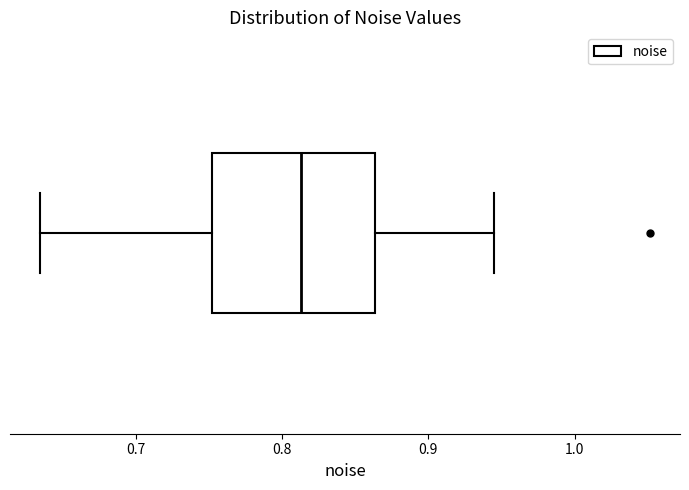

Read this box plot against the x-axis: the position of the median line, the range covered by the box, and the ends of both whiskers. The values are not printed on the chart, so give them approximately, as read against the axis.

median 0.81, box 0.75 to 0.86, whiskers 0.64 to 0.94